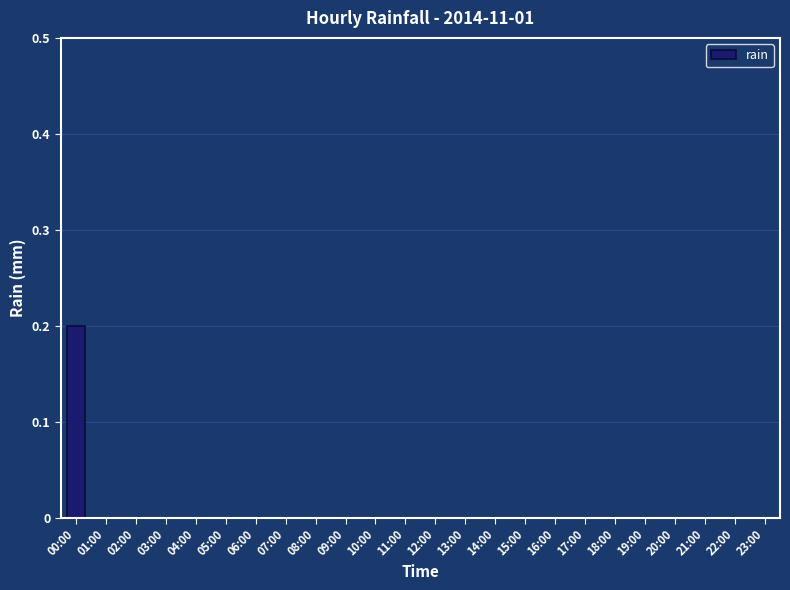

What is the sum of all values?

0.2